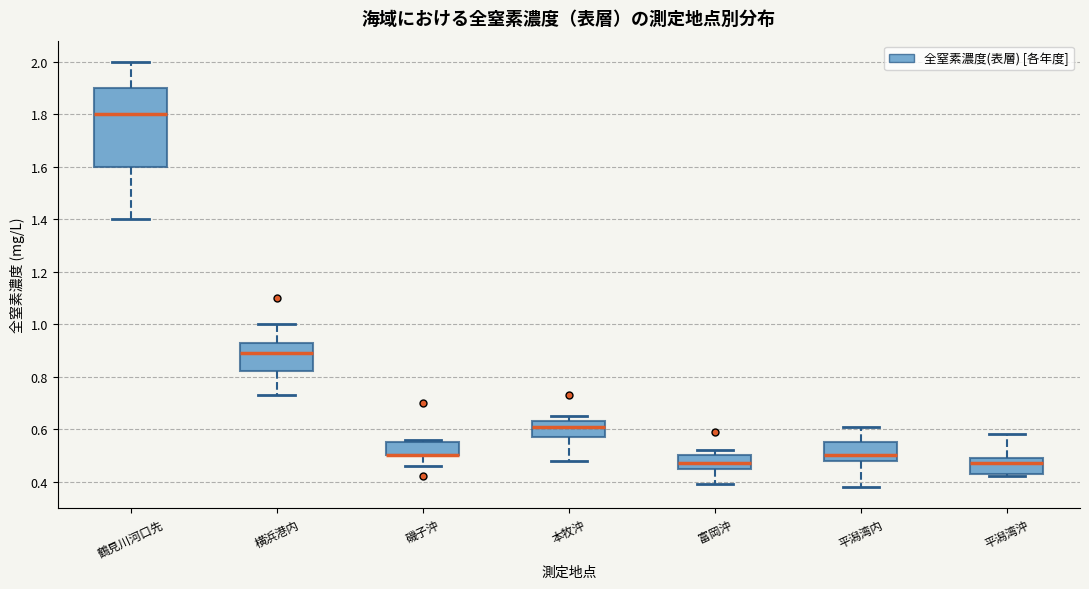

Reading left to right, read every box against the y-axis: the position of its median line, the range the box covers, and the ends of its whiskers. The values are not printed on the chart, so give them approximately, as read against the axis.

鶴見川河口先: median 1.80, box 1.60 to 1.90, whiskers 1.40 to 2.00
横浜港内: median 0.90, box 0.82 to 0.94, whiskers 0.74 to 1.00
磯子沖: median 0.50 (drawn on the box's lower edge), box 0.50 to 0.56, whiskers 0.46 to 0.56 (just above the box's upper edge)
本牧沖: median 0.62, box 0.58 to 0.64, whiskers 0.48 to 0.66
富岡沖: median 0.48, box 0.46 to 0.50, whiskers 0.40 to 0.52
平潟湾内: median 0.50, box 0.48 to 0.56, whiskers 0.38 to 0.62
平潟湾沖: median 0.48, box 0.44 to 0.50, whiskers 0.42 to 0.58